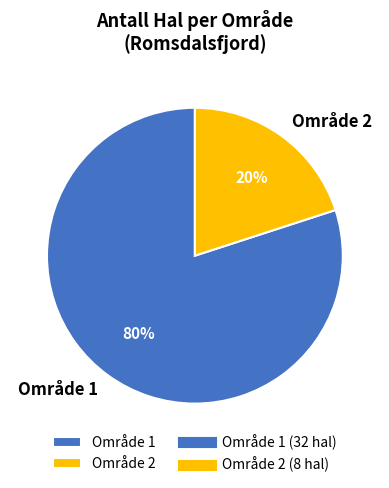

What is the ratio of the value at Område 1 to the value at Område 2?

4.0